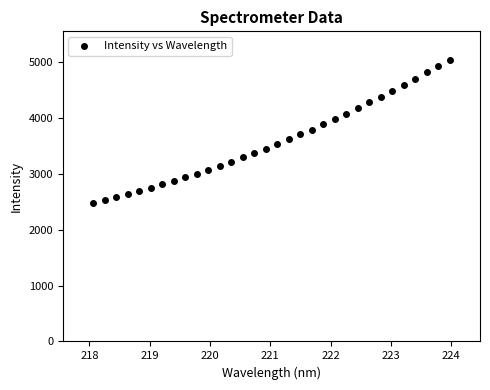

What is the range of X values (max minus min)?

5.9